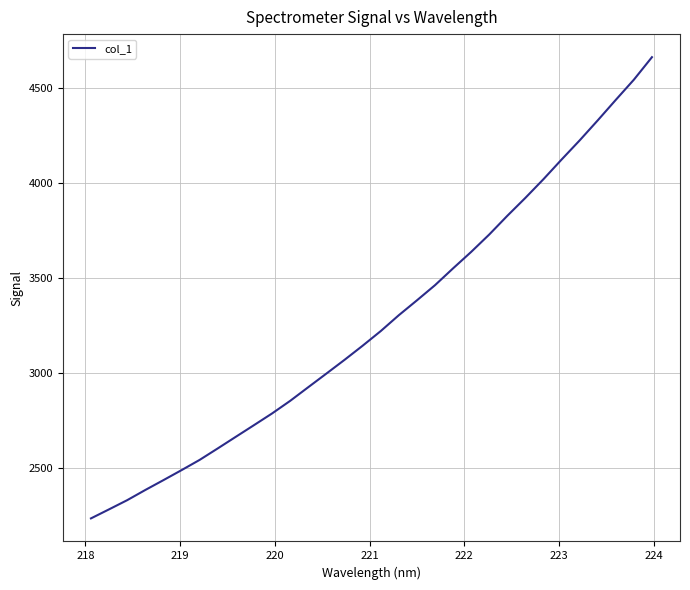

True or false: the data has more than 1 interior local peaks.

False